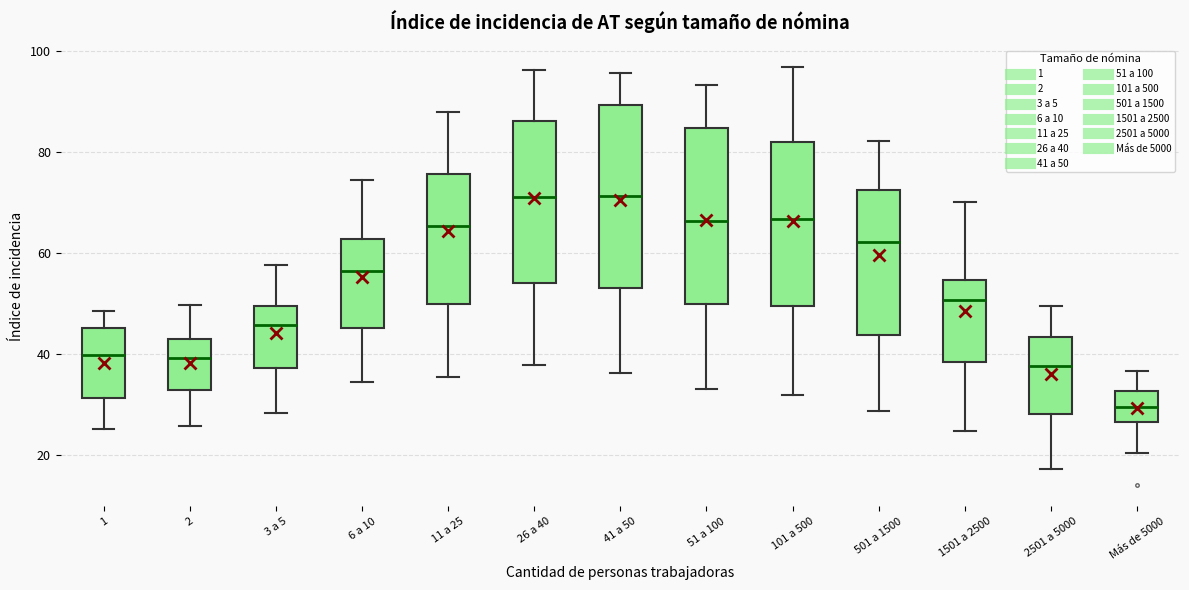

Which box's median line is the lowest?

Más de 5000